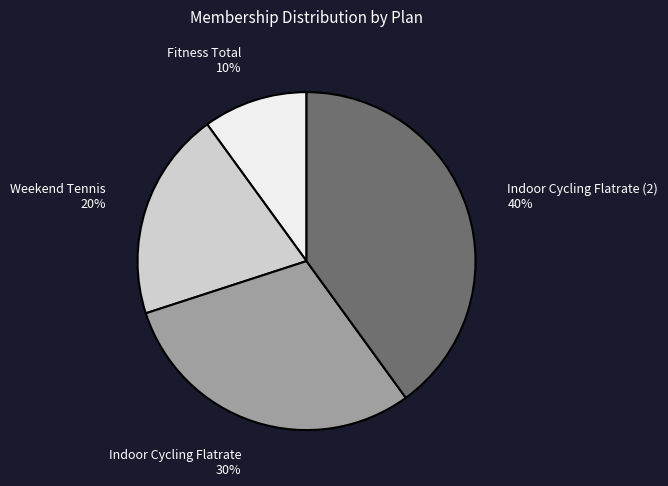

What is the largest slice in the pie chart?

Indoor Cycling Flatrate (2) 40%